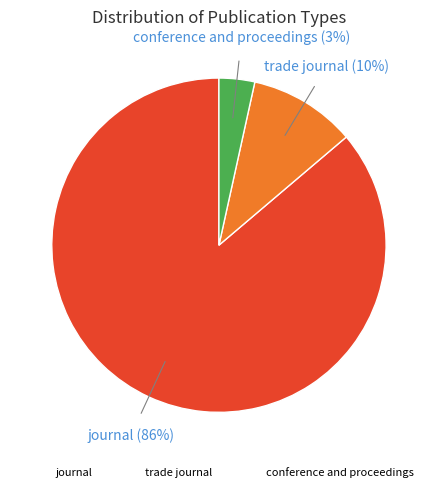

Which has a higher value, trade journal or conference and proceedings?

trade journal